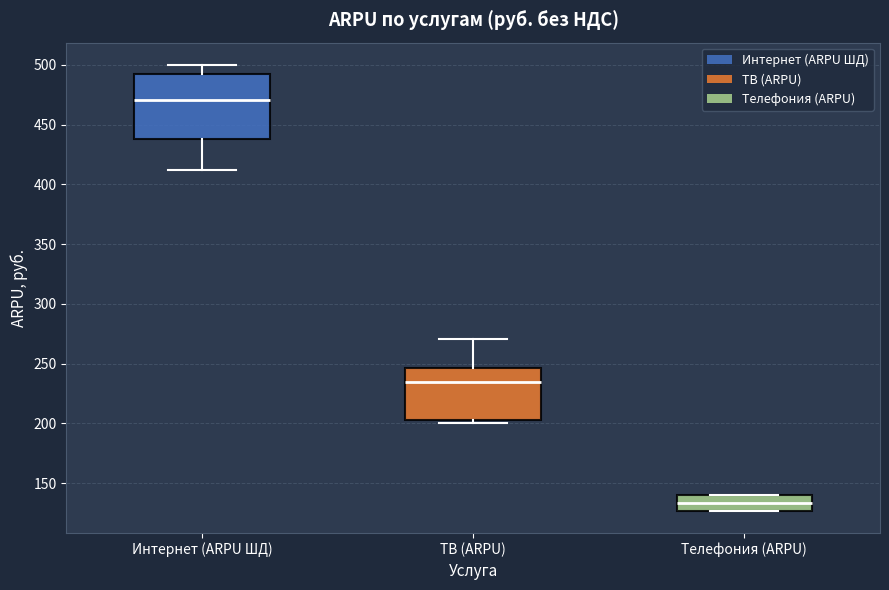

Reading left to right, read every box against the y-axis: the position of its median line, the range the box covers, and the ends of its whiskers. The values are not printed on the chart, so give them approximately, as read against the axis.

Интернет (ARPU ШД): median 470, box 440 to 495, whiskers 410 to 500
ТВ (ARPU): median 235, box 205 to 245, whiskers 200 to 270
Телефония (ARPU): median 135, box 125 to 140, whiskers 125 to 140